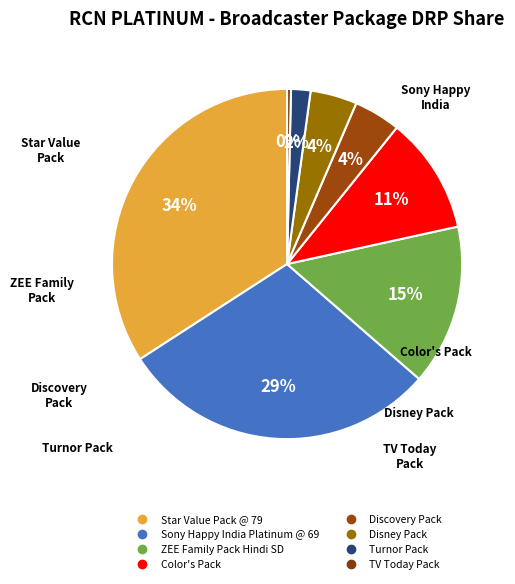

What percentage is NOT represented by Color's Pack?

89.2%